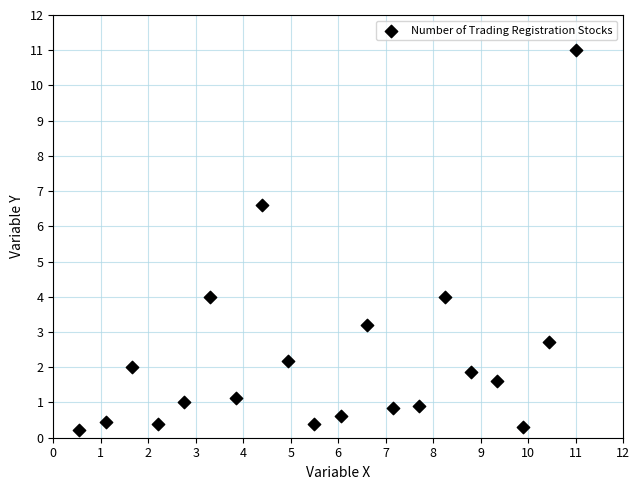

What is the range of X values (max minus min)?

10.4